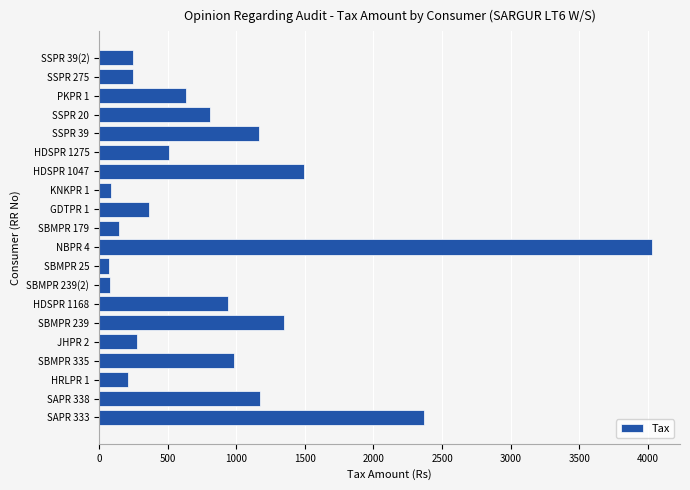

What is the average value?

860